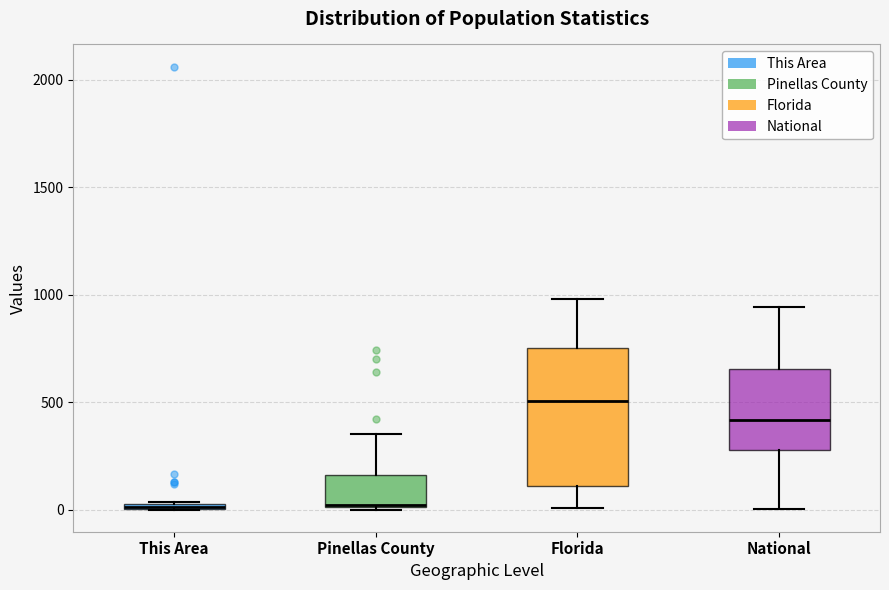

Comparing the boxes themselves (not the whiskers), which one is the tallest?

Florida